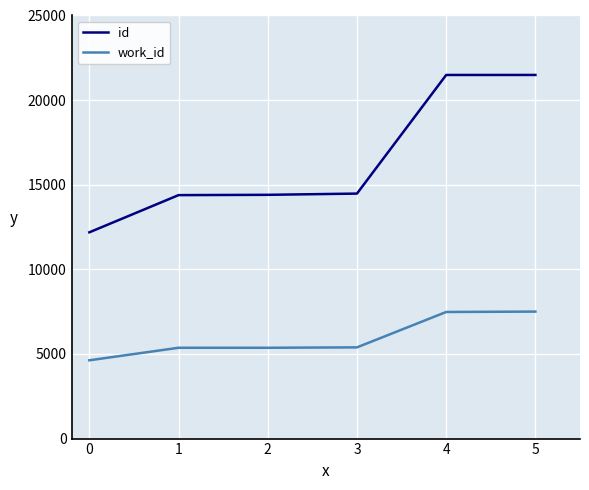

What value does the id series have at 1, to the nearest 50?

14400